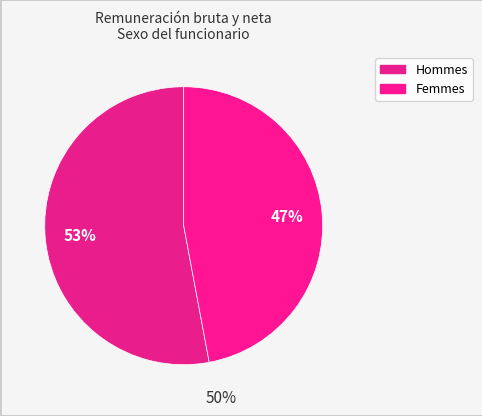

Which slice represents more than half of the pie?

Masculino